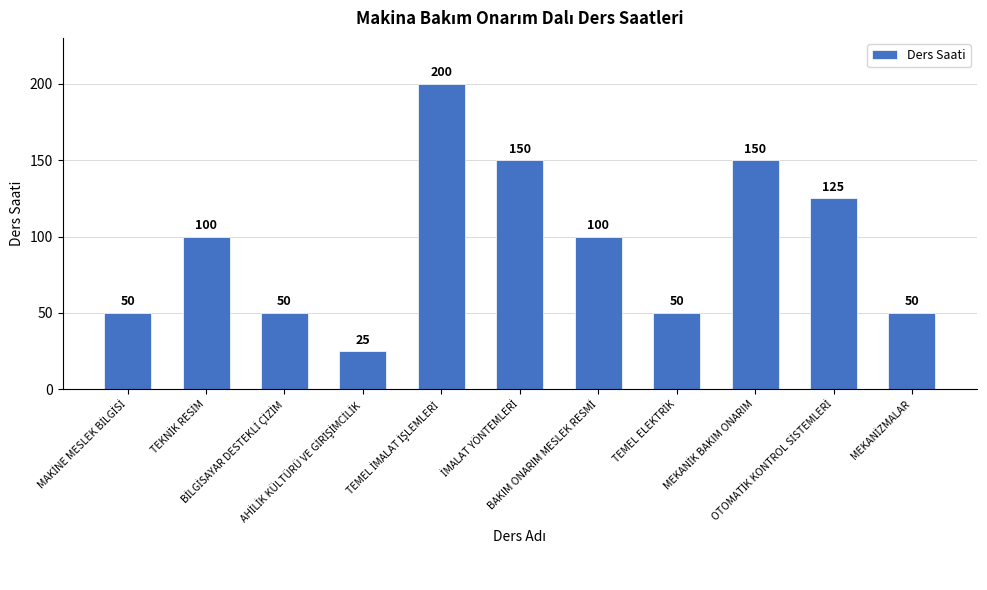

What is the difference between the maximum and second lowest values?

150